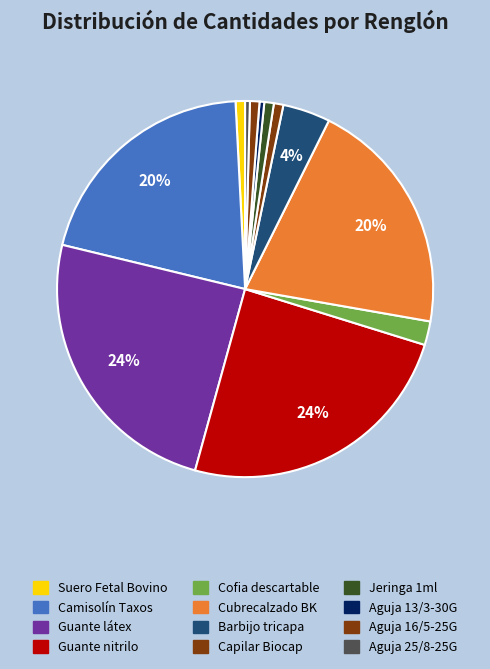

How many slices are in this pie chart?

12